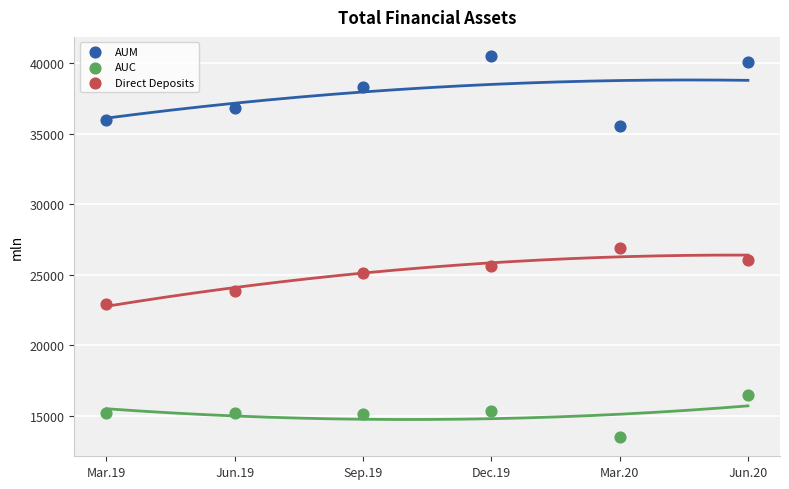

Which series reaches the maximum Y coordinate?

AUM